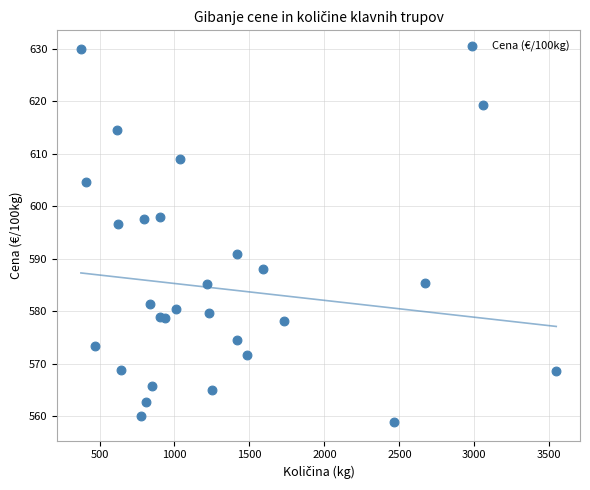

What is the range of Y values (max minus min)?

71.1